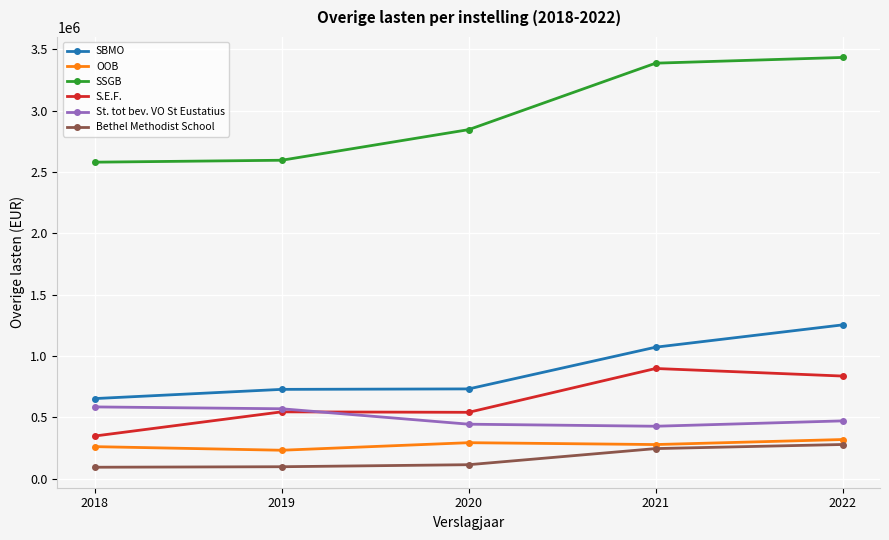

What is the highest value of the St. tot bev. VO St Eustatius series?

583872